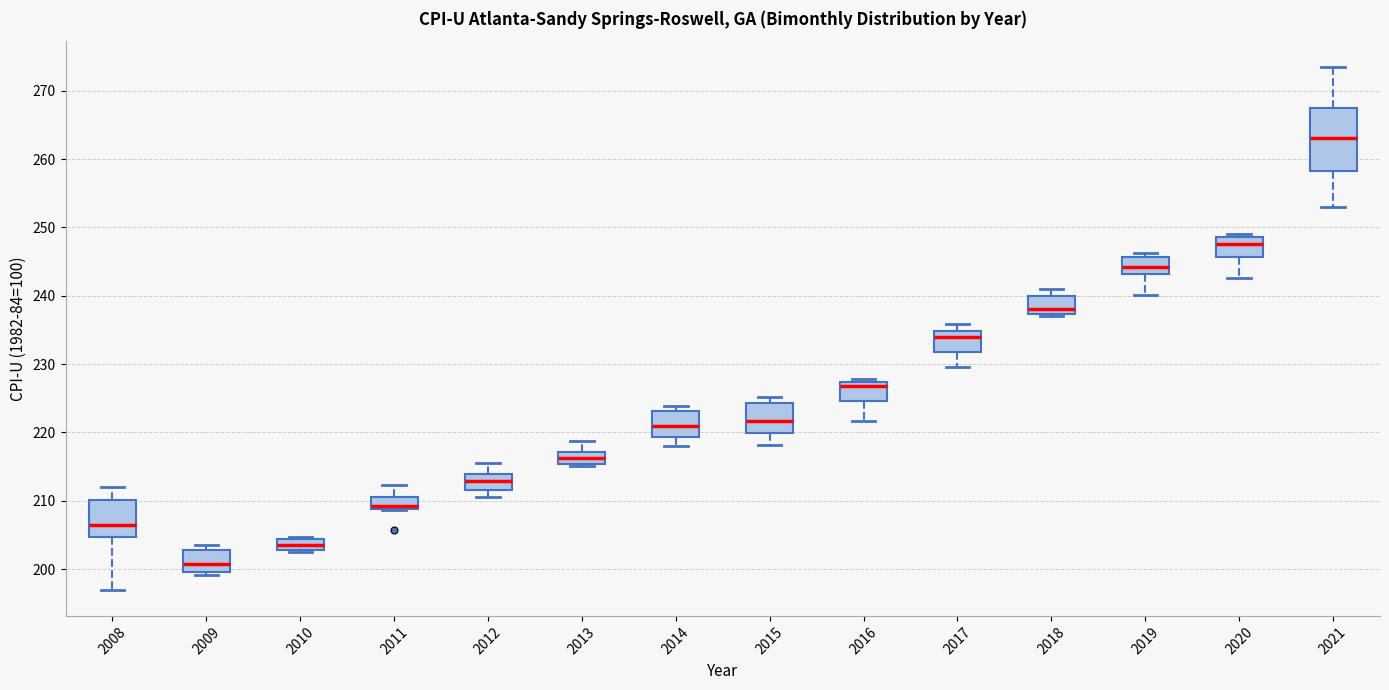

Where does the upper whisker of the box at x = 2011 end on the y-axis? The values are not printed on the chart, so give them approximately, as read against the axis.

212